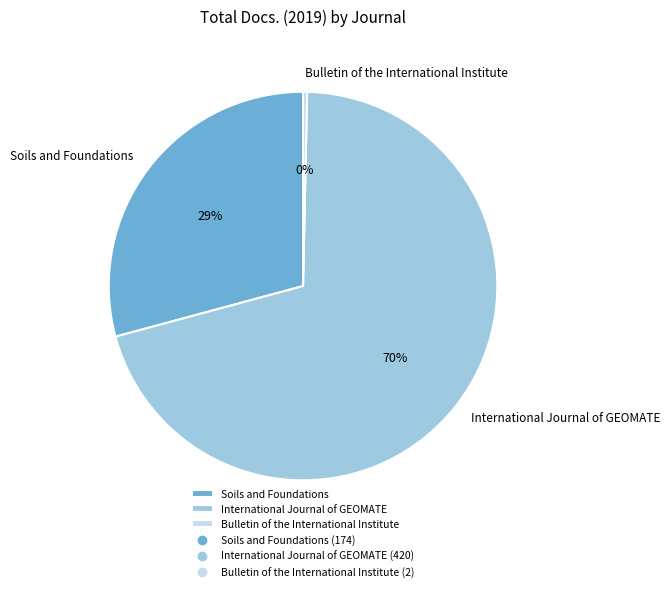

Does any single category account for the majority?

Yes